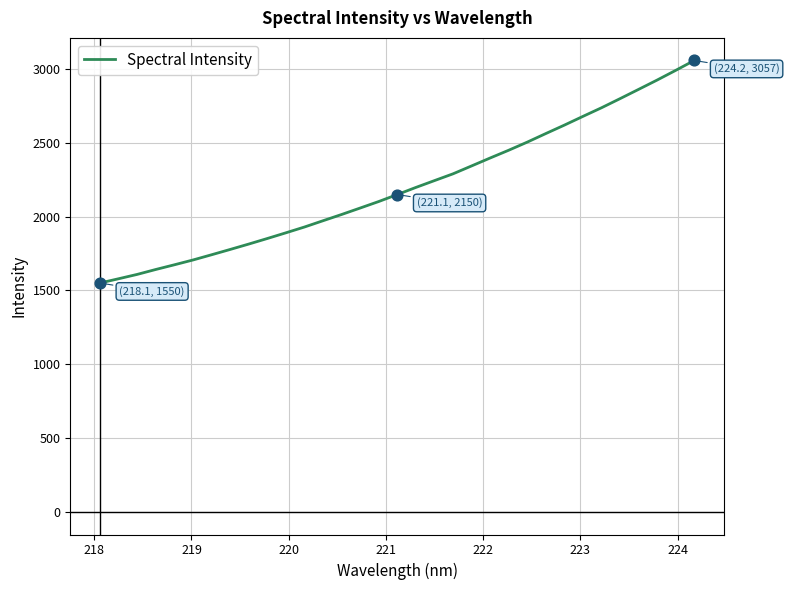

What is the maximum value shown in the chart?

3057.4